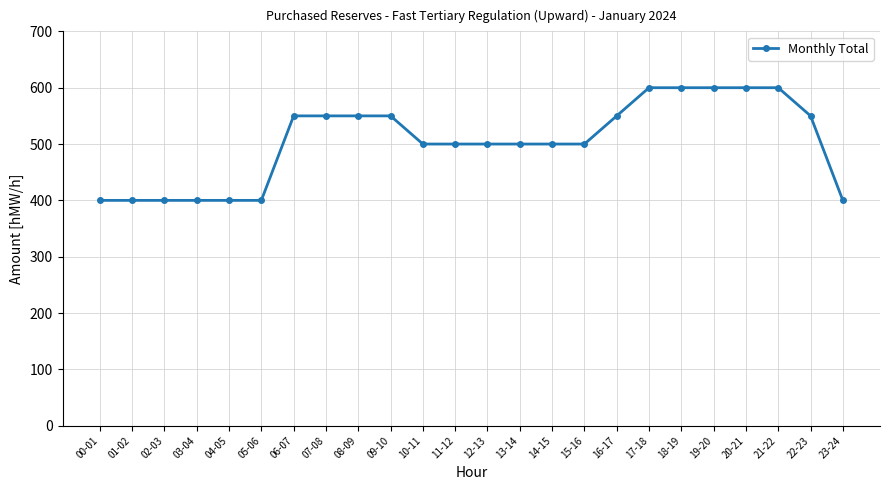

What is the difference between the maximum and minimum values?

200